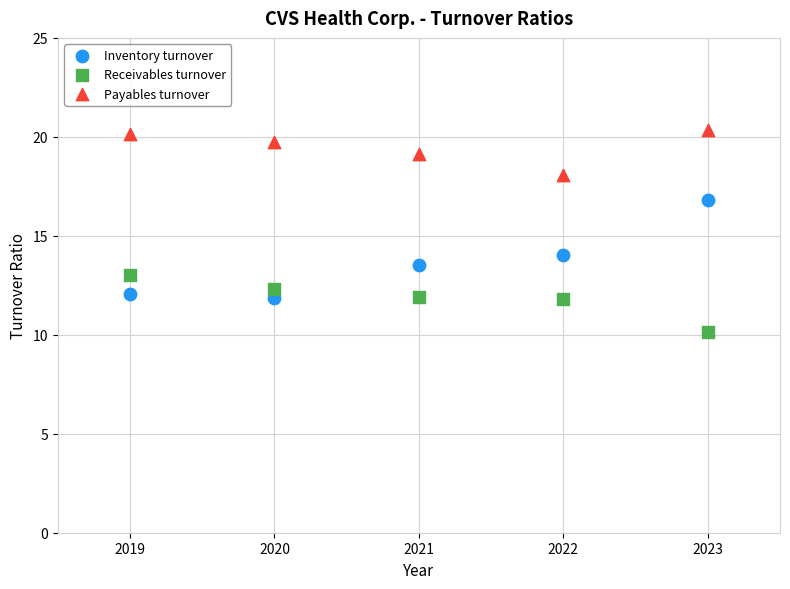

Across all data points, what is the range of X values (max minus min)?

4.0